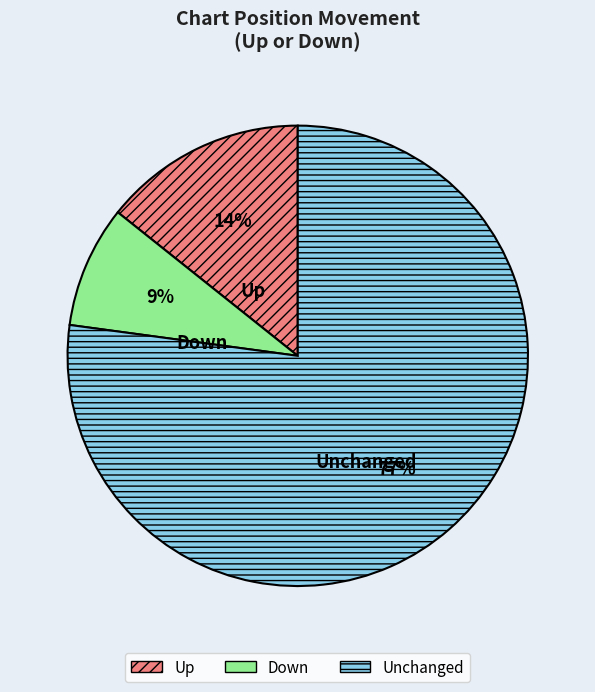

Does any single category account for the majority?

Yes